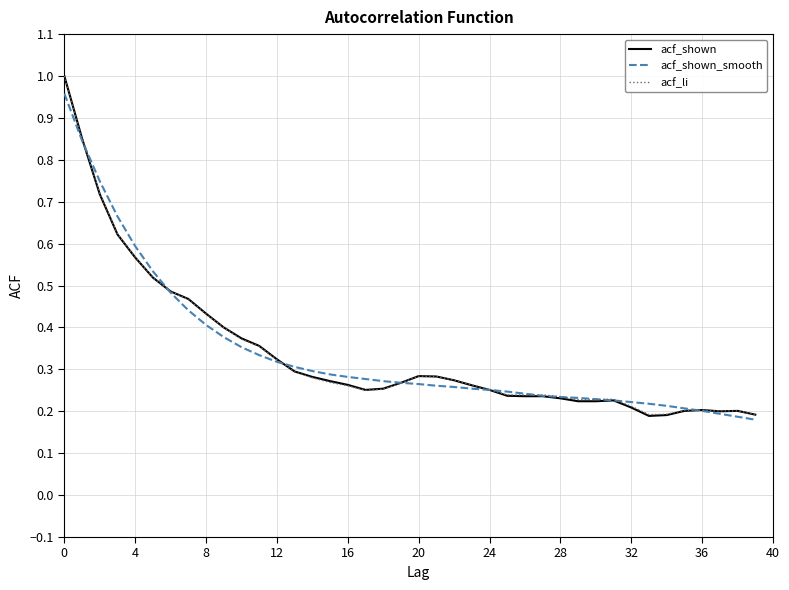

Which series has the widest spread of values?

acf_shown